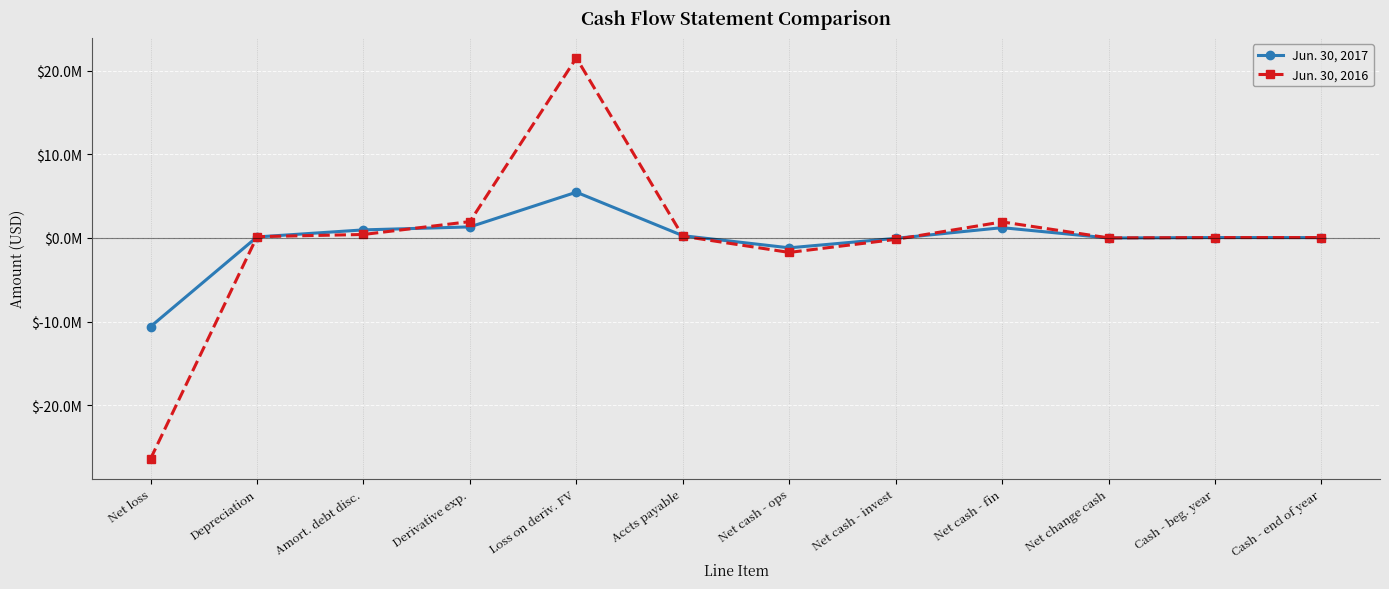

Is this an area chart (filled region under the line)?

No